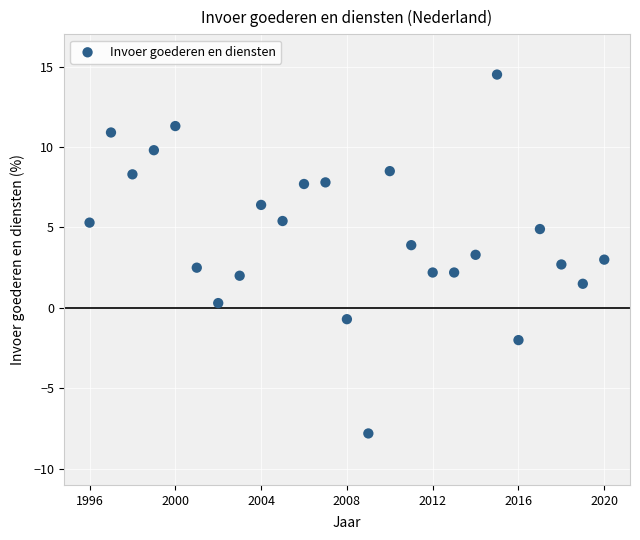

What is the range of Y values (max minus min)?

22.3